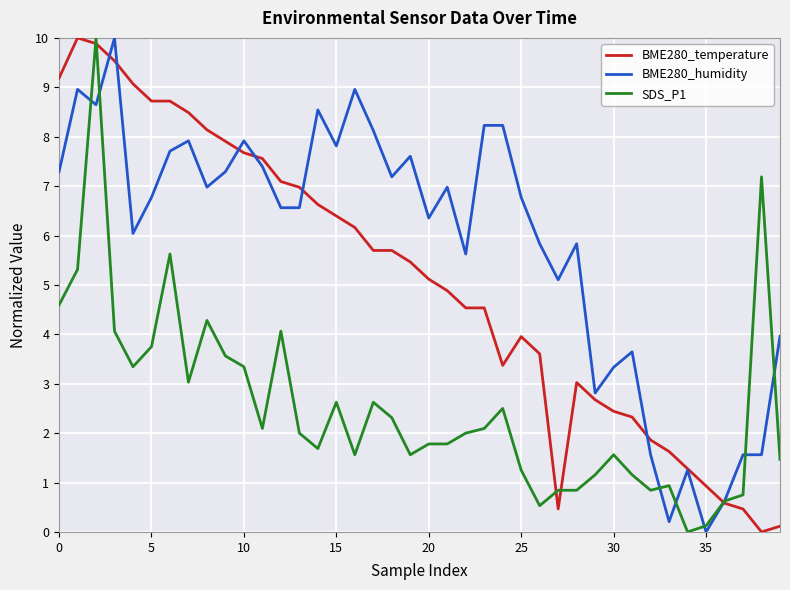

What is the maximum value shown in the chart?

10.0